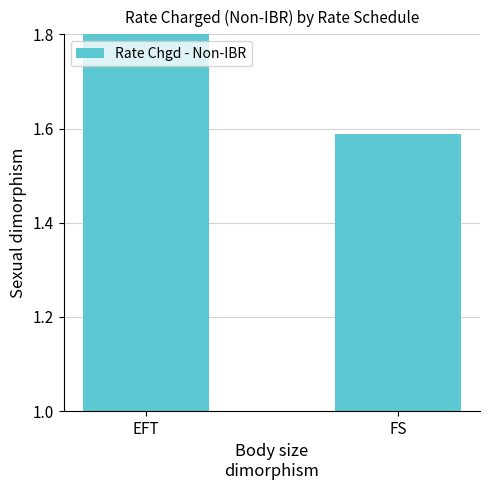

What is the sum of all values?

3.6